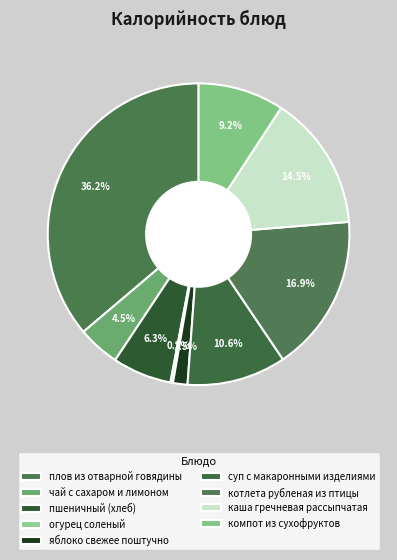

Count the number of slices in the pie.

9